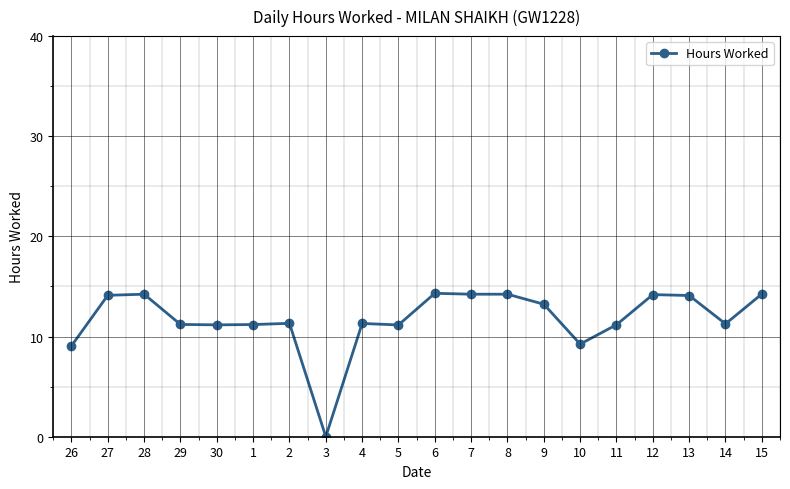

What is the sum of all values?

235.0